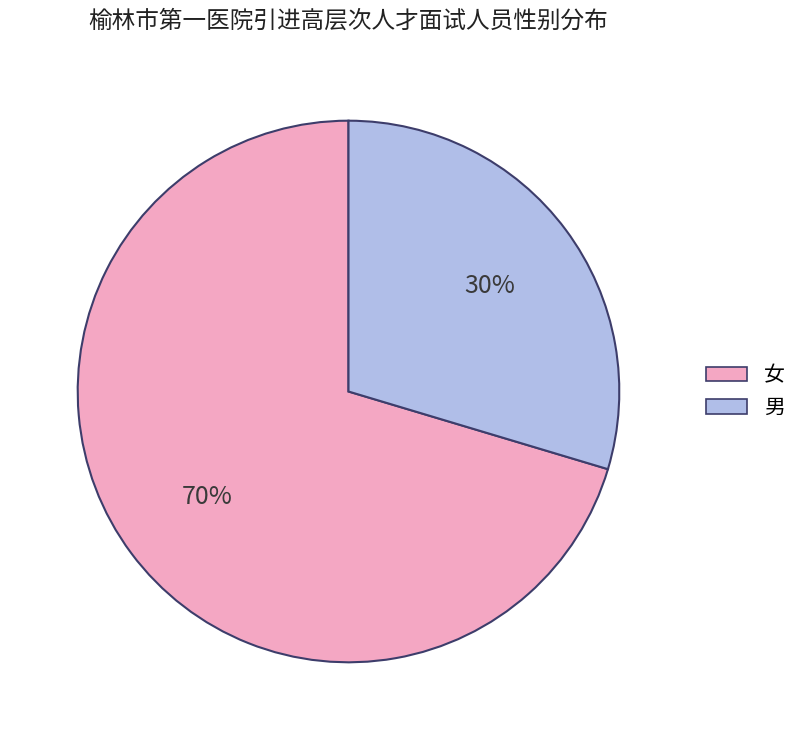

To the nearest percent, what percentage of the pie is 男?

30%